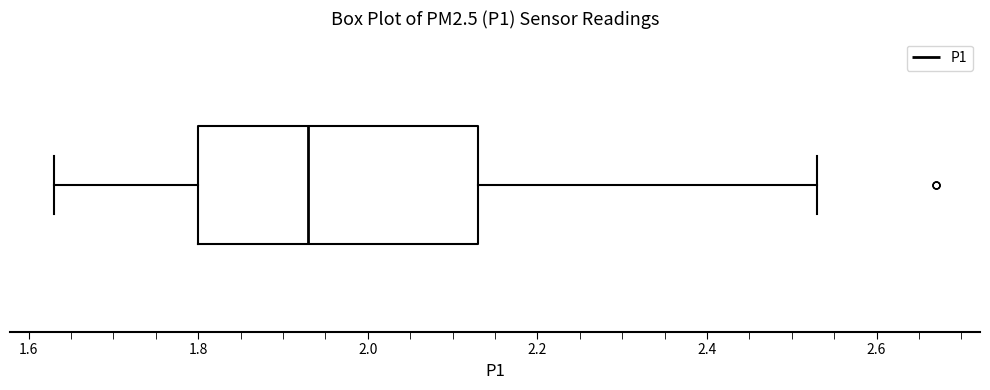

Where does the left whisker of the box end on the x-axis? The values are not printed on the chart, so give them approximately, as read against the axis.

1.64